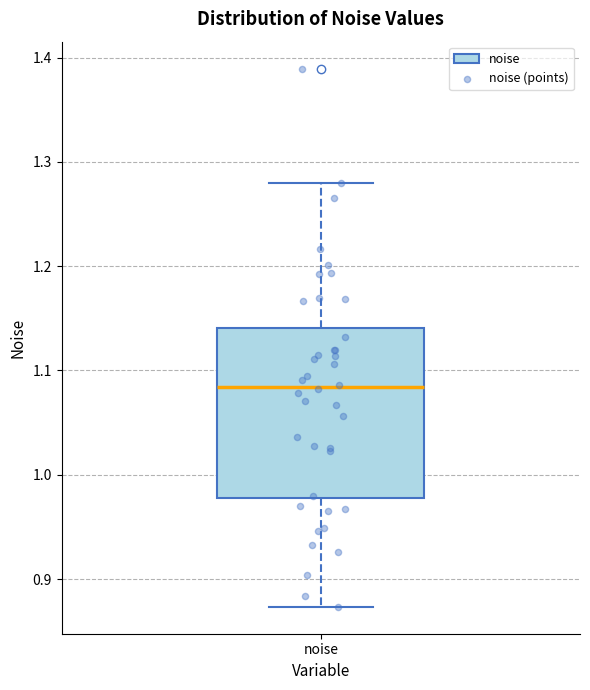

Read this box plot against the y-axis: the position of the median line, the range covered by the box, and the ends of both whiskers. The values are not printed on the chart, so give them approximately, as read against the axis.

median 1.08, box 0.98 to 1.14, whiskers 0.87 to 1.28